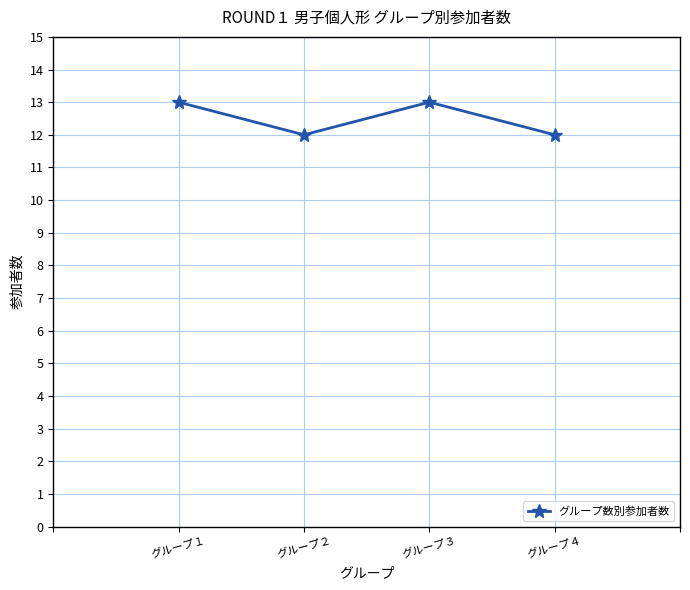

Reading right to left, extract all data points from this chart.

グループ４=12	グループ３=13	グループ２=12	グループ１=13